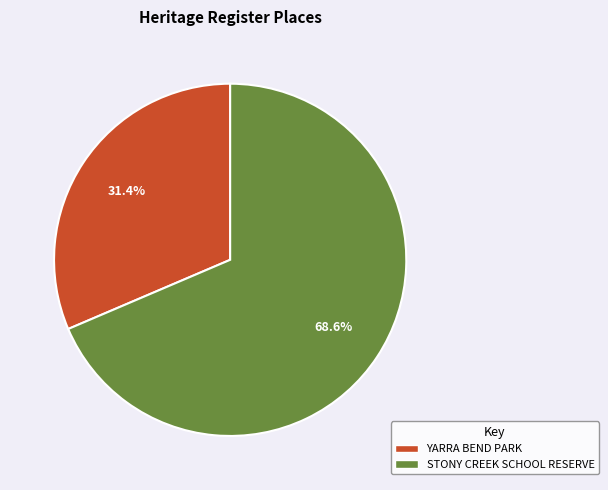

What portion of the pie excludes YARRA BEND PARK?

68.6%